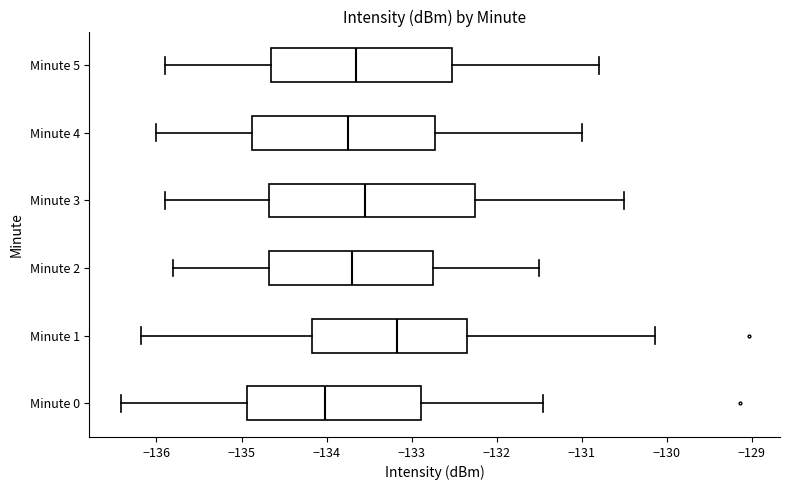

Reading bottom to top, read every box against the x-axis: the position of its median line, the range the box covers, and the ends of its whiskers. The values are not printed on the chart, so give them approximately, as read against the axis.

Minute 0: median -134.0, box -134.9 to -132.9, whiskers -136.4 to -131.5
Minute 1: median -133.2, box -134.2 to -132.3, whiskers -136.2 to -130.1
Minute 2: median -133.7, box -134.7 to -132.7, whiskers -135.8 to -131.5
Minute 3: median -133.5, box -134.7 to -132.2, whiskers -135.9 to -130.5
Minute 4: median -133.7, box -134.9 to -132.7, whiskers -136.0 to -131.0
Minute 5: median -133.6, box -134.6 to -132.5, whiskers -135.9 to -130.8